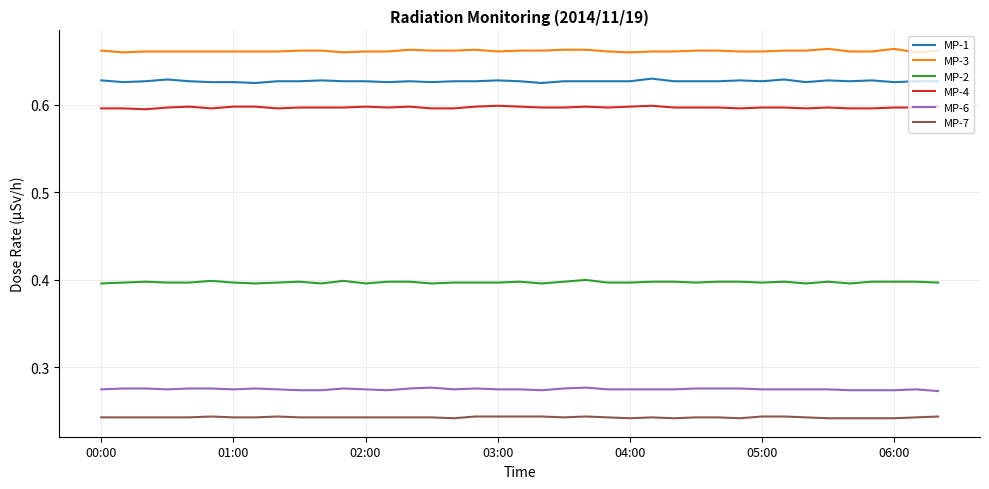

True or false: MP-1 and MP-2 intersect in this chart.

False